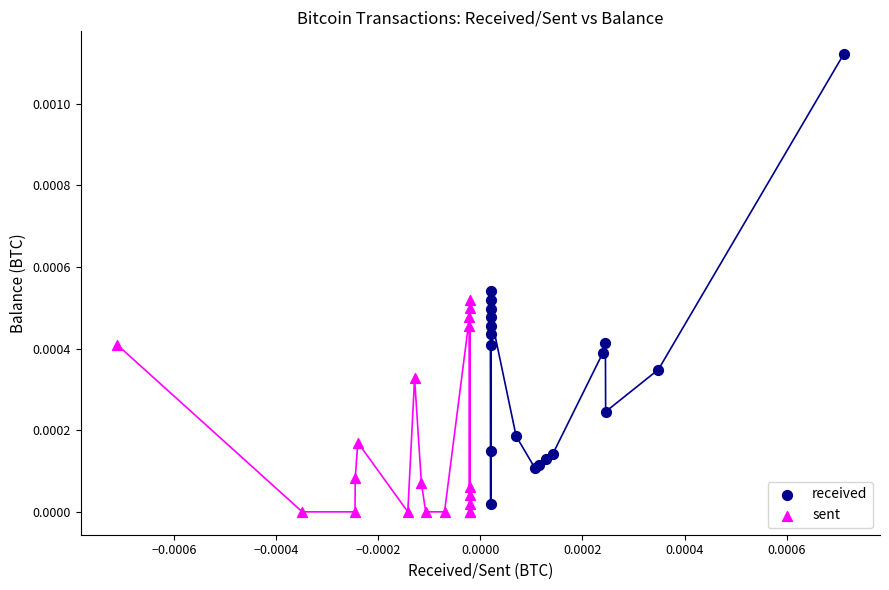

Which series has the largest Y range (max minus min)?

received